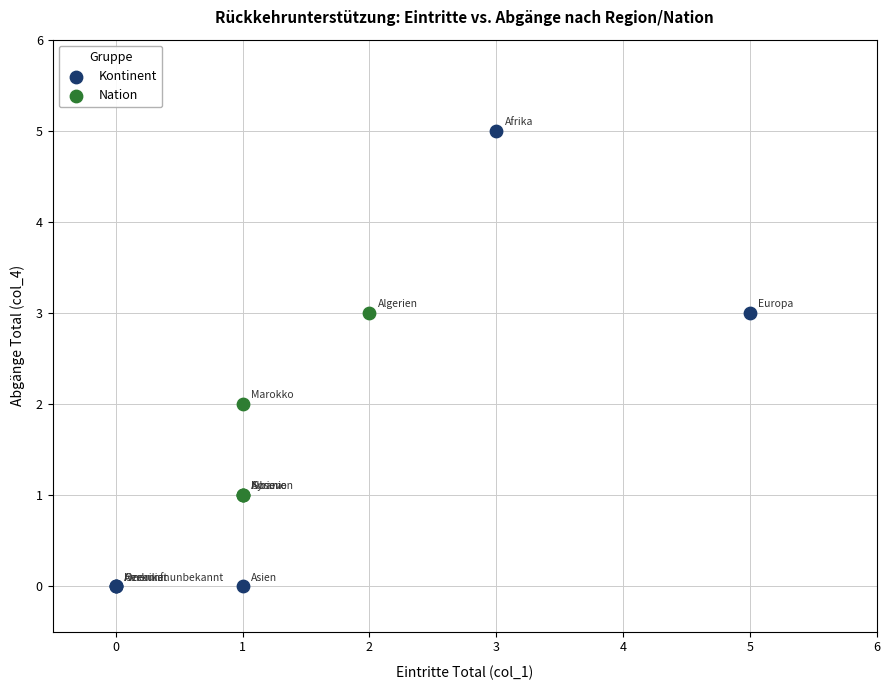

Which series contains the lowest Y value?

Kontinent